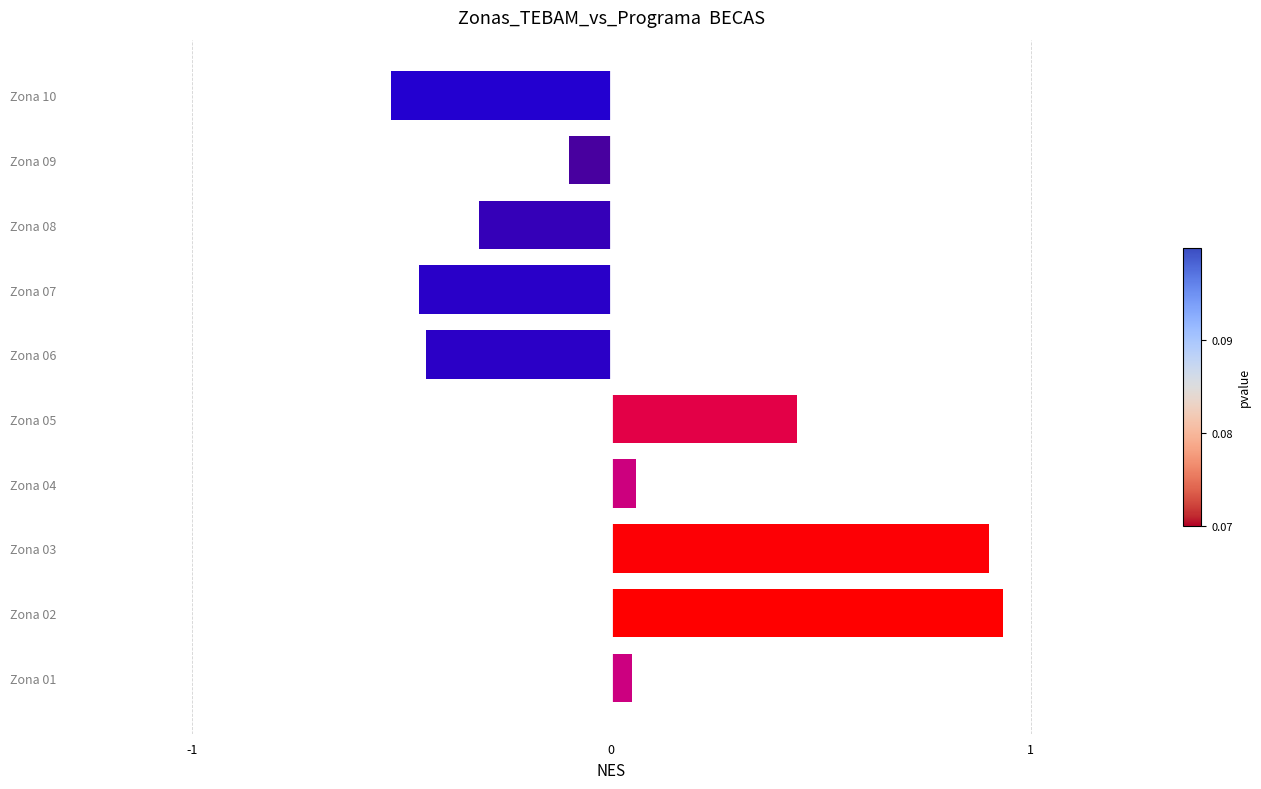

What is the difference between the maximum and minimum values?

1.5